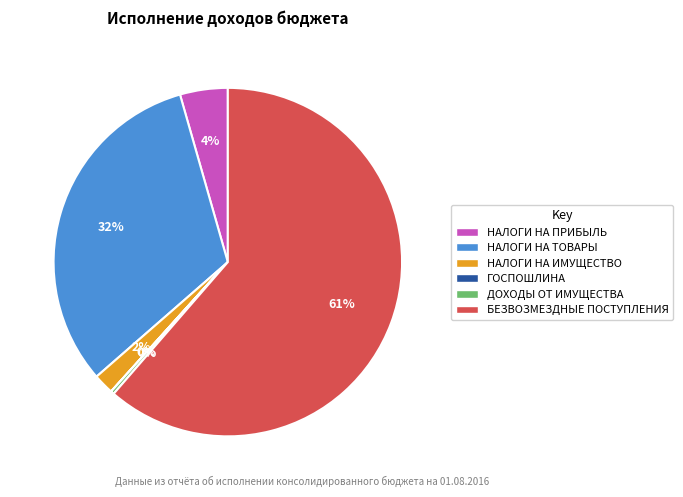

What percentage is the НАЛОГИ НА ПРИБЫЛЬ slice, to the nearest percent?

4%